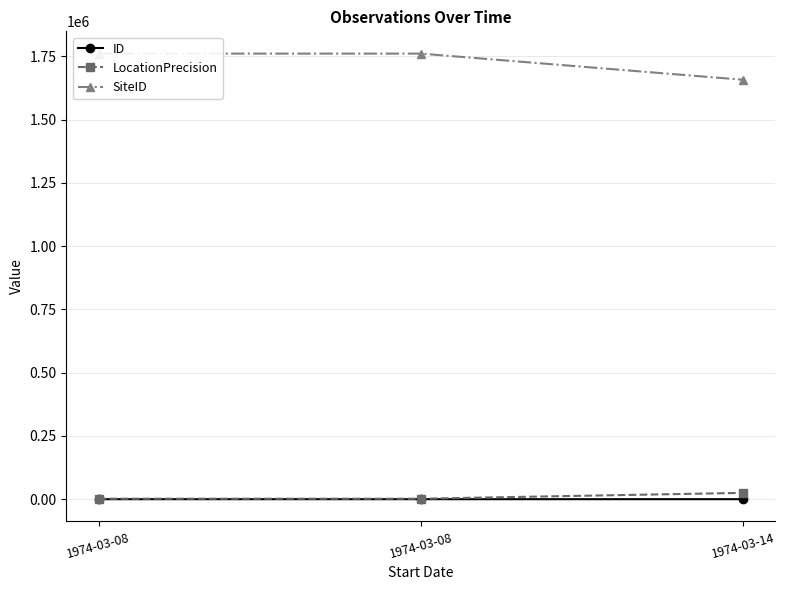

Count the number of categories in the chart.

3